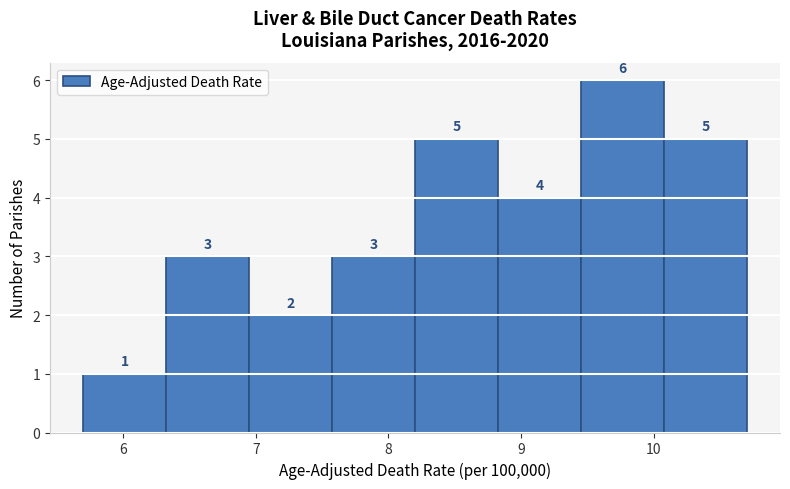

What is the height of the bar covering 7.0 to 7.6 on the x-axis? The bar edges are not printed on the chart, so give them approximately, as read against the axis.

2